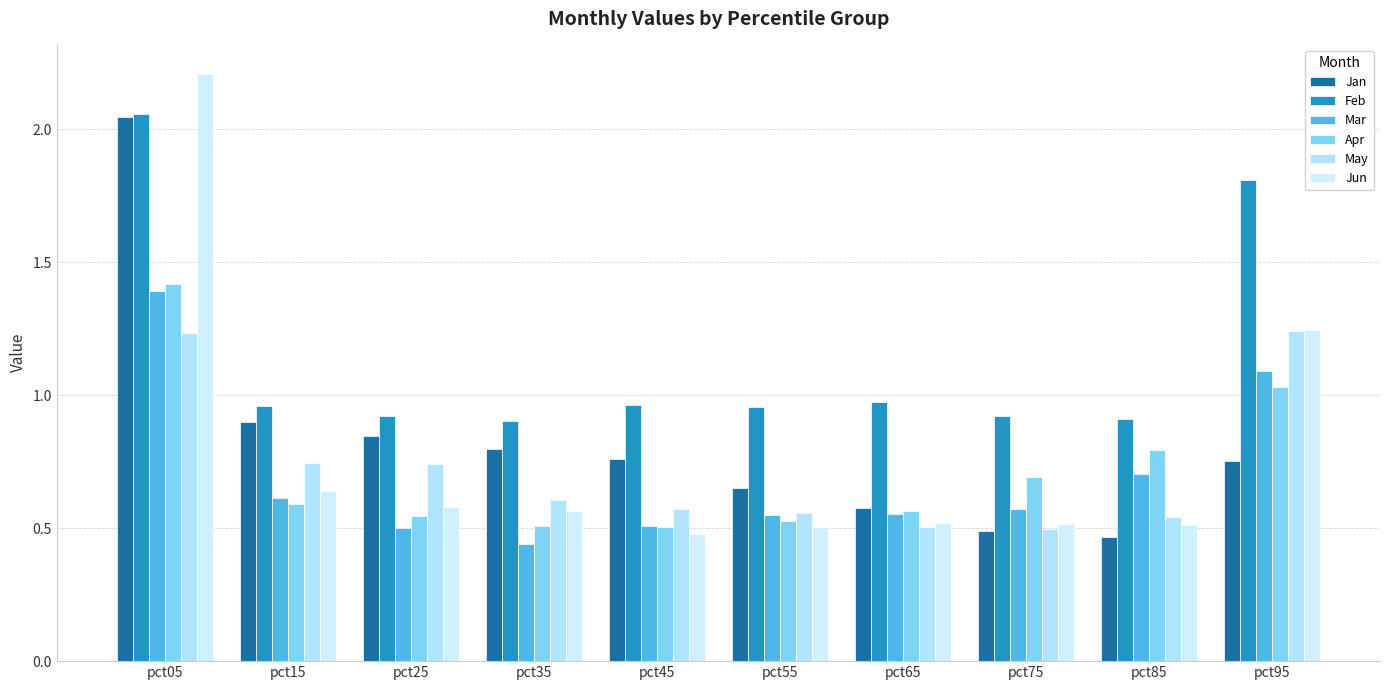

Is the value of Jun at pct55 greater than the value of May at pct05?

No